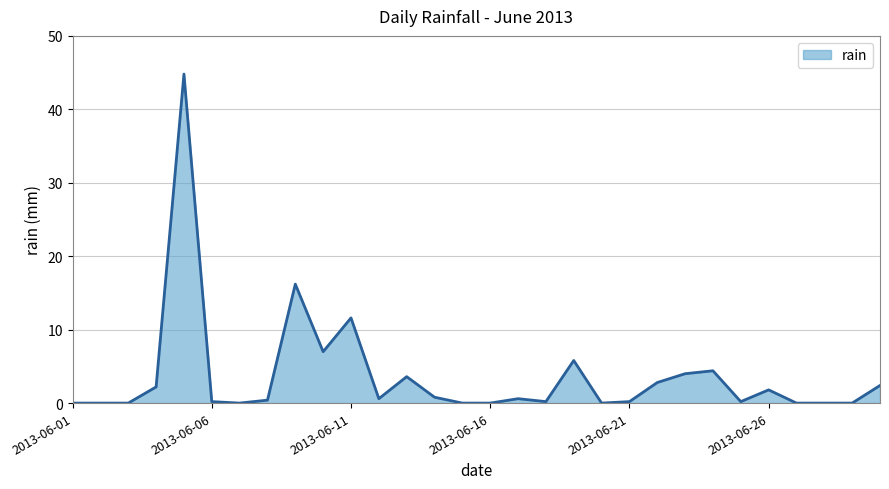

What is the difference between the maximum and minimum values?

44.8